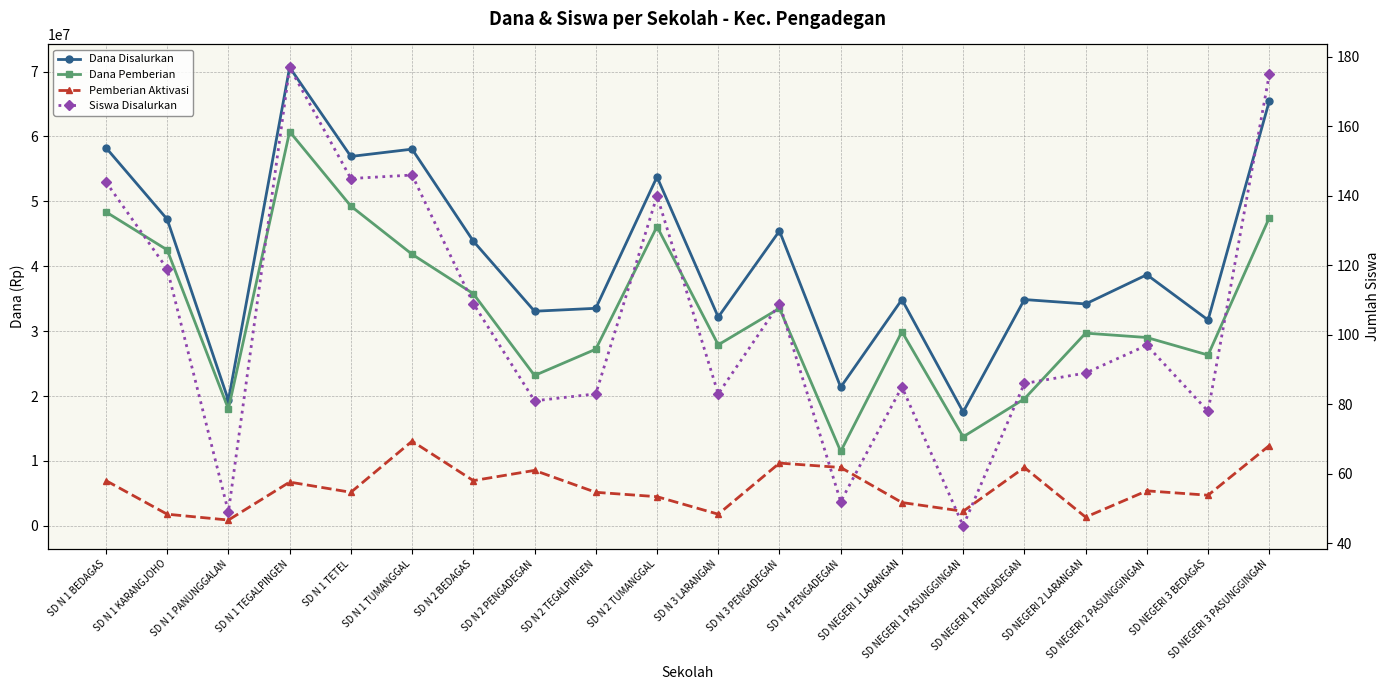

True or false: Siswa Disalurkan and Dana Pemberian cross at least once.

False